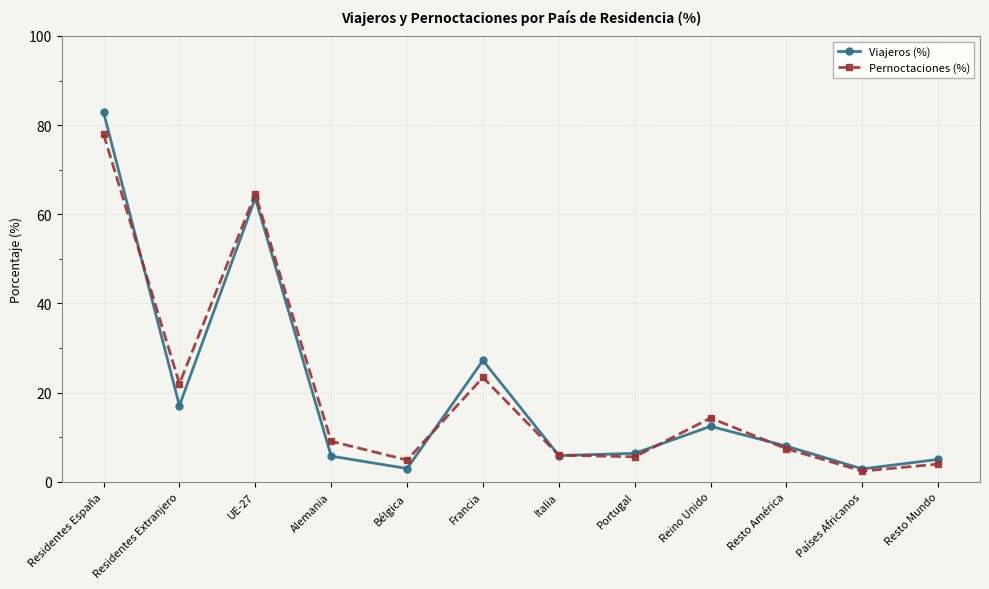

True or false: Pernoctaciones (%) and Viajeros (%) cross at least once.

True